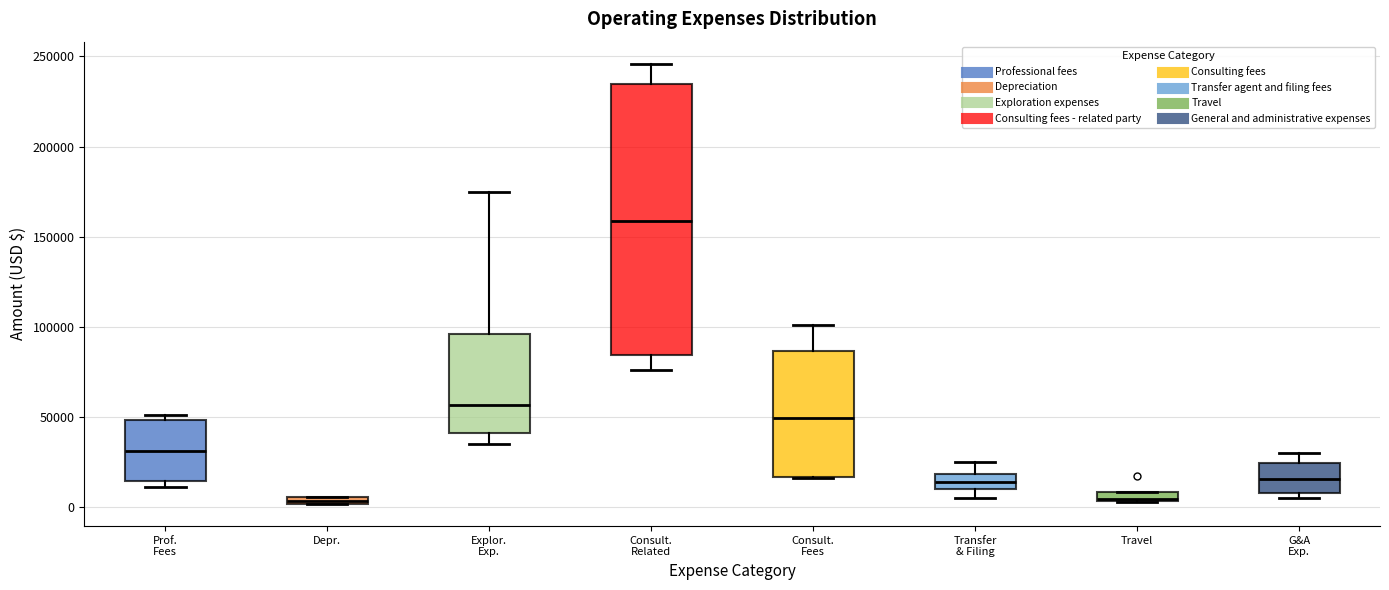

Where does the median line of the box for G&A Exp. sit on the y-axis? The values are not printed on the chart, so give them approximately, as read against the axis.

15000